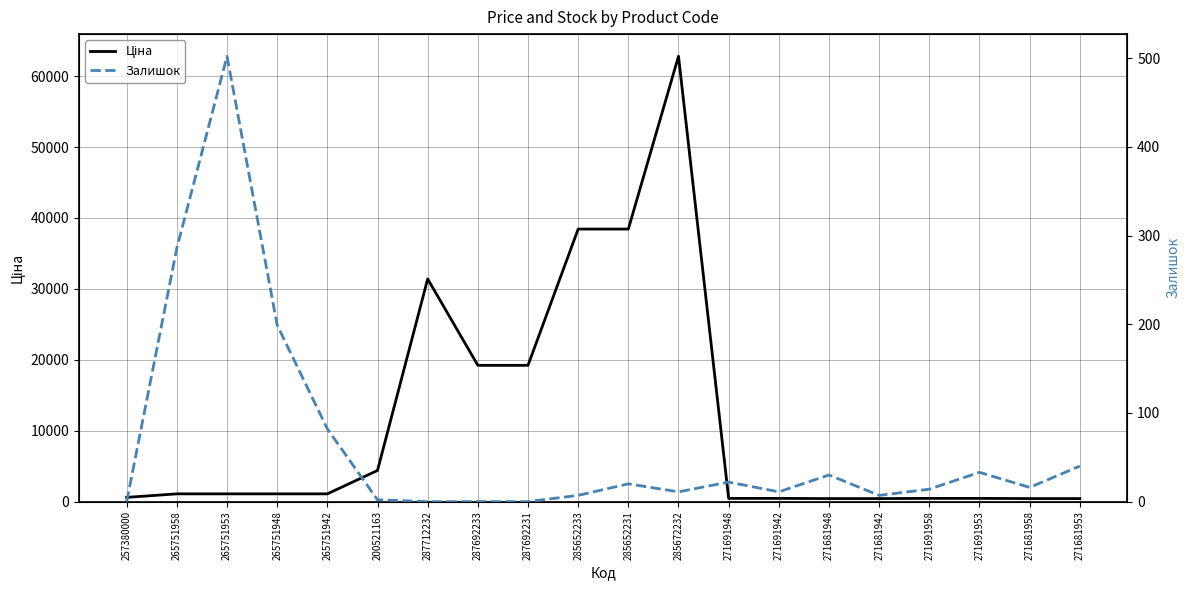

Where is Ціна nearest to the value 31612?

287712232